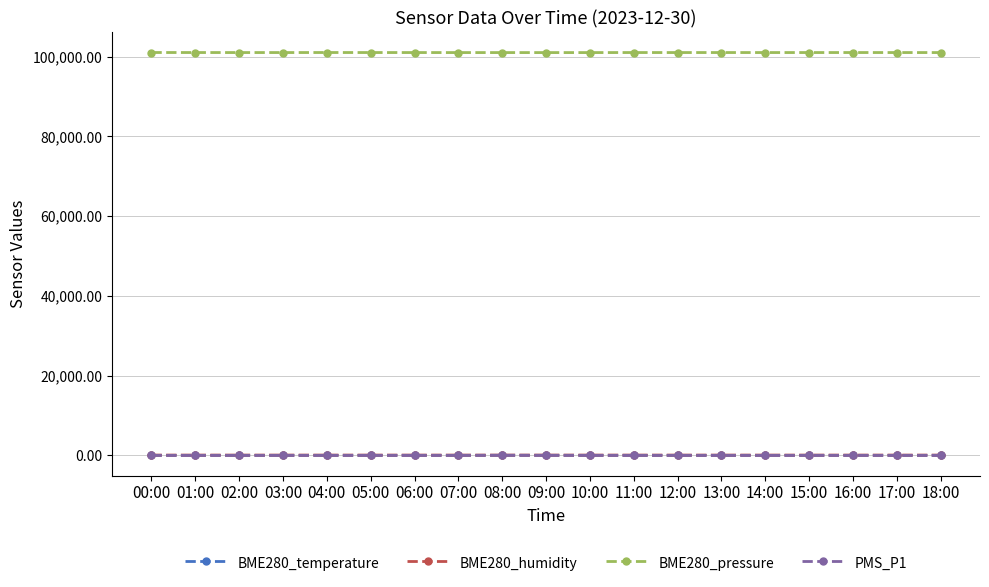

Read the BME280_temperature value at 14:00.

10.7